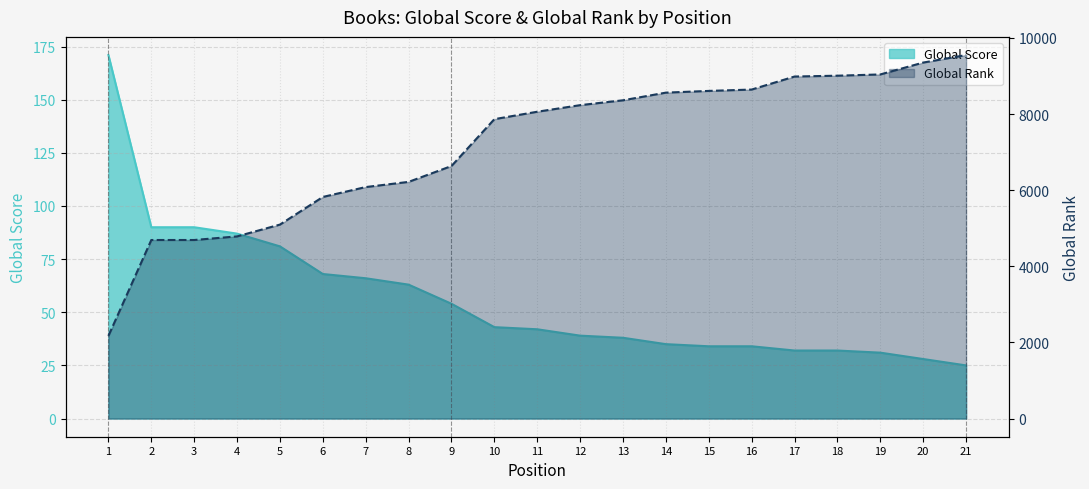

At which category does the chart reach its peak across all series?

21